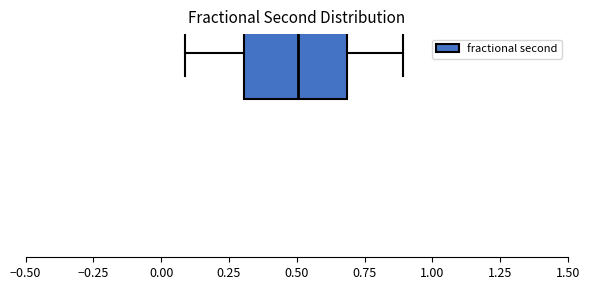

Transcribe this box plot: give where the median line is, the range the box spans, and where the two whiskers end, as read against the x-axis. The values are not printed on the chart, so give them approximately, as read against the axis.

median 0.5, box 0.3 to 0.7, whiskers 0.1 to 0.9